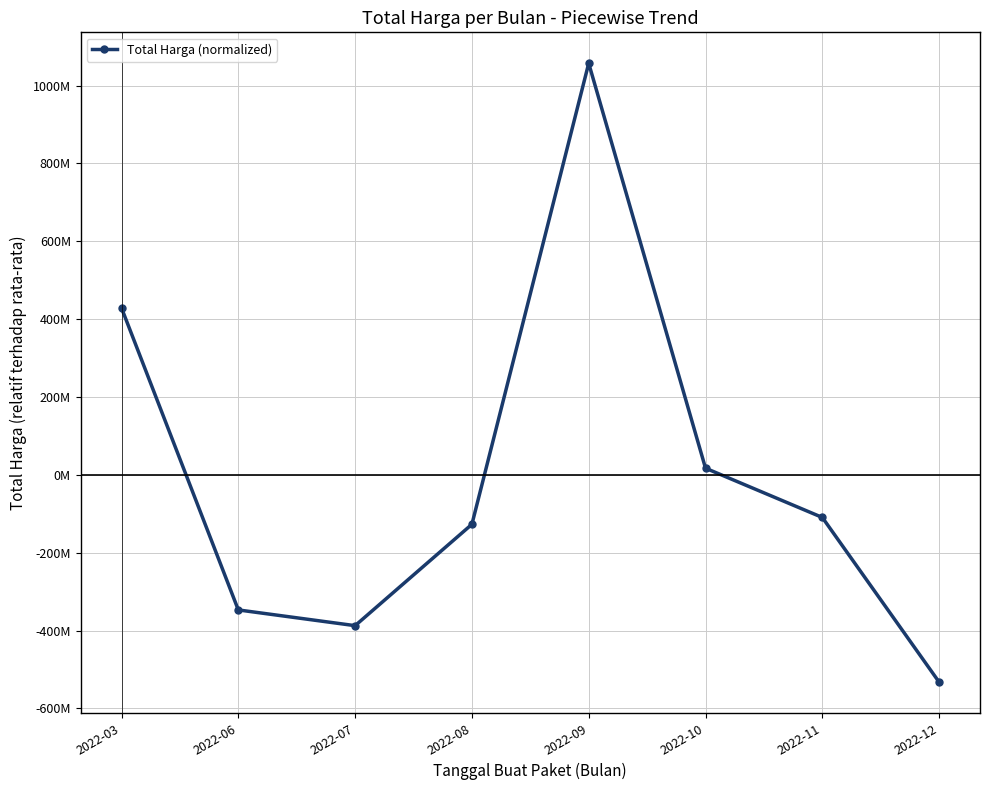

What is the maximum value shown in the chart?

1057091193.4